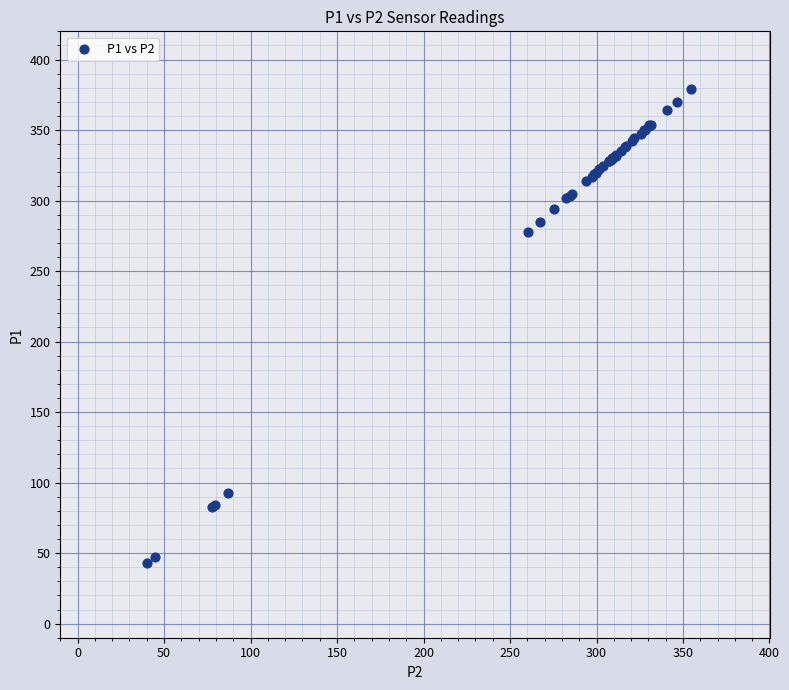

What Y value in the scatter plot is closest to 210?

277.8